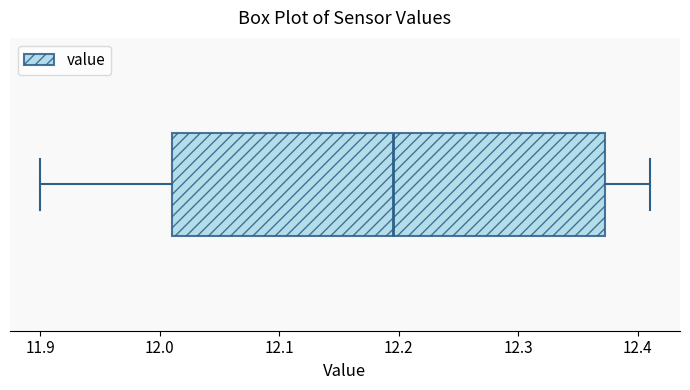

Transcribe this box plot: give where the median line is, the range the box spans, and where the two whiskers end, as read against the x-axis. The values are not printed on the chart, so give them approximately, as read against the axis.

median 12.20, box 12.01 to 12.37, whiskers 11.90 to 12.41